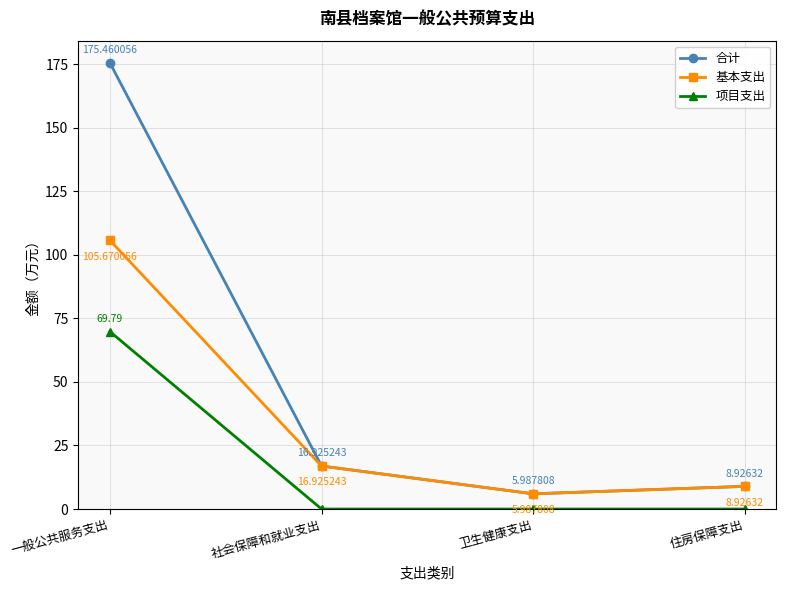

In 合计, how many points are lower than both neighbors (excluding endpoints)?

1